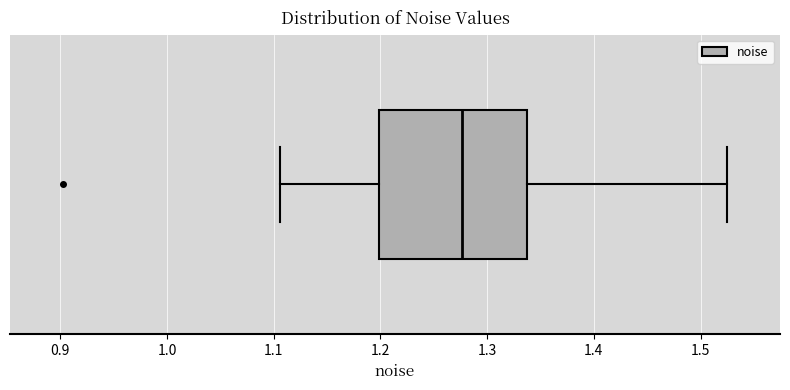

Read this box plot against the x-axis: the position of the median line, the range covered by the box, and the ends of both whiskers. The values are not printed on the chart, so give them approximately, as read against the axis.

median 1.28, box 1.20 to 1.34, whiskers 1.11 to 1.52